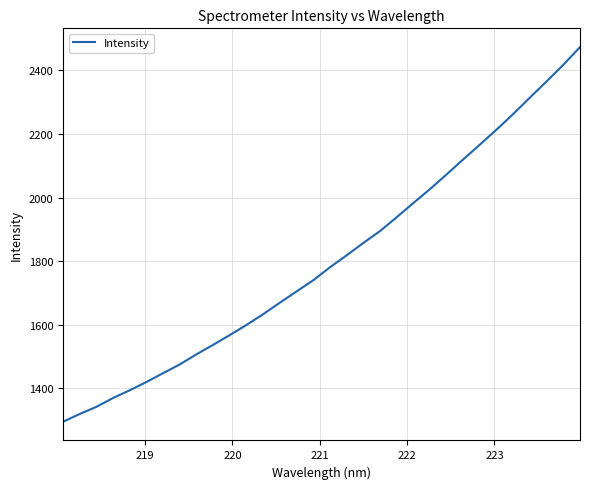

Count the number of data series in this chart.

1